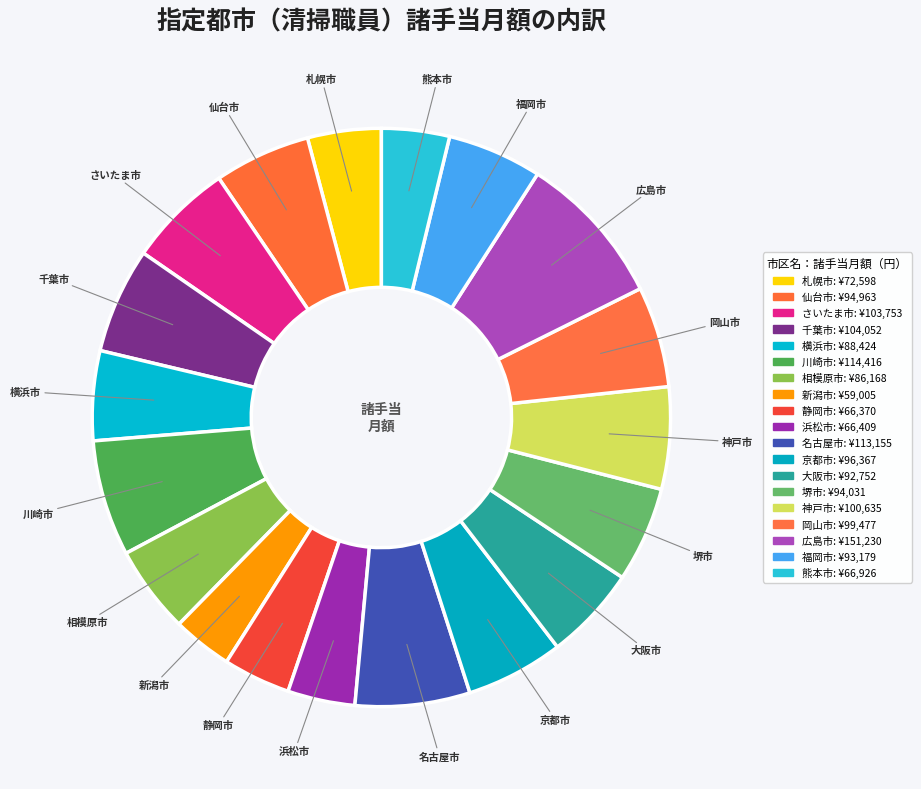

What is the largest slice in the pie chart?

広島市